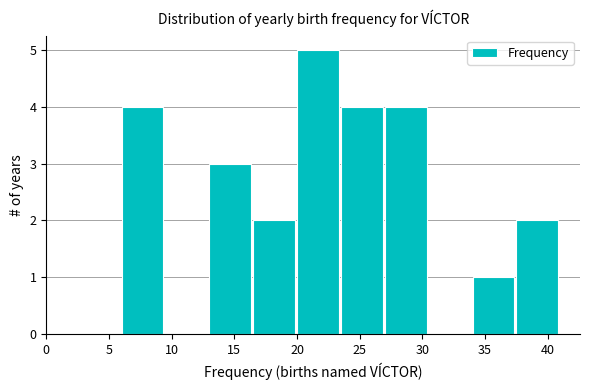

What is the height of the bar covering 20.0 to 23.5 on the x-axis? The values are not printed on the chart, so give them approximately, as read against the axis.

5